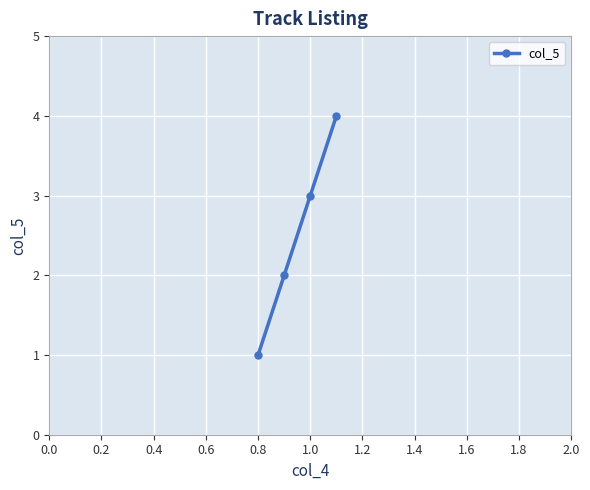

What is the greatest value displayed?

4